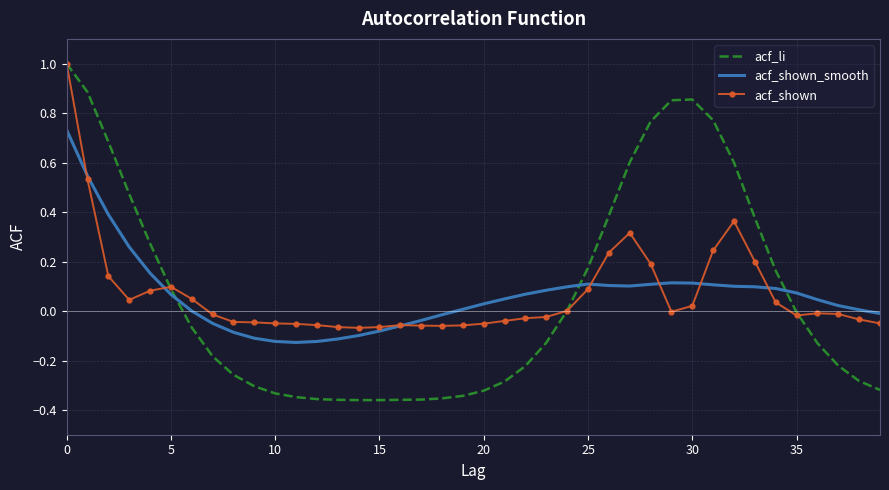

List the series in order of their overall mean, highest first.

acf_li, acf_shown, acf_shown_smooth